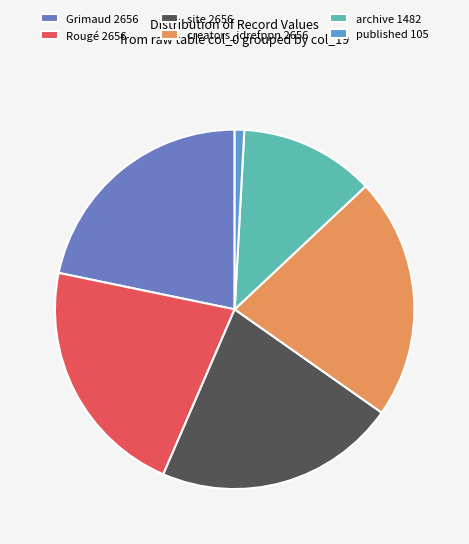

How many slices are in this pie chart?

6